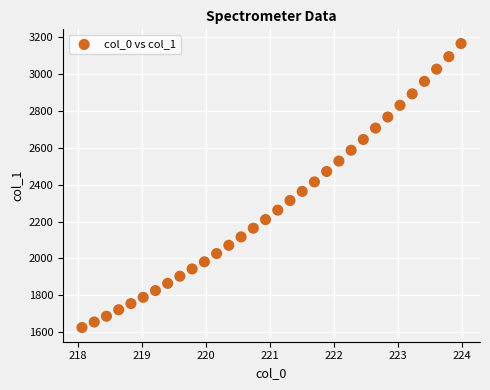

What is the range of X values (max minus min)?

5.9